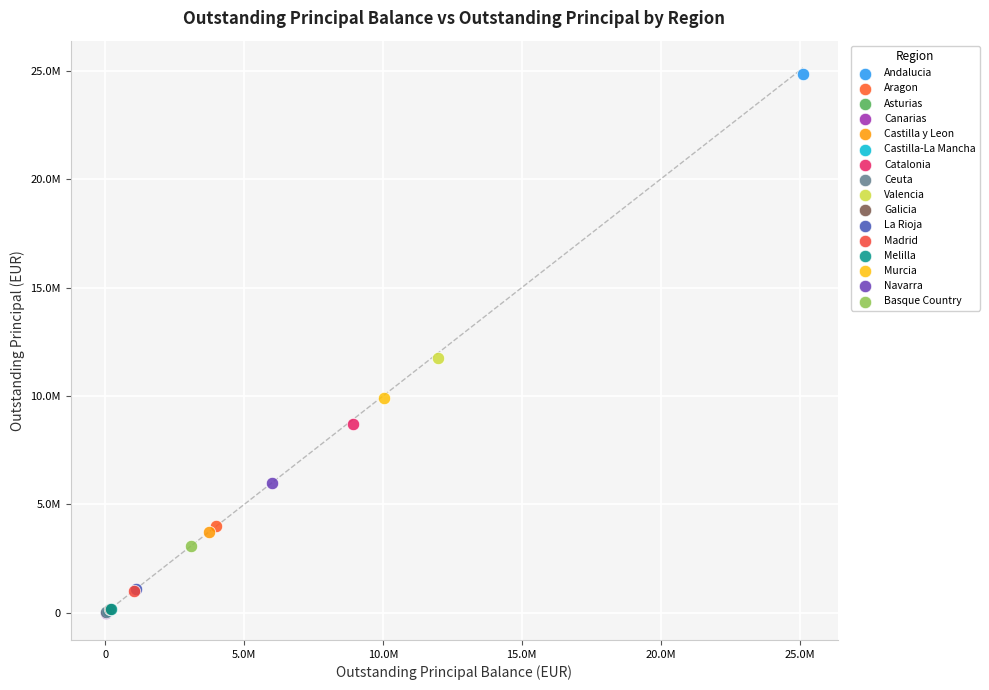

What are all the series names shown in the legend?

Andalucia, Aragon, Asturias, Canarias, Castilla y Leon, Castilla-La Mancha, Catalonia, Ceuta, Valencia, Galicia, La Rioja, Madrid, Melilla, Murcia, Navarra, Basque Country